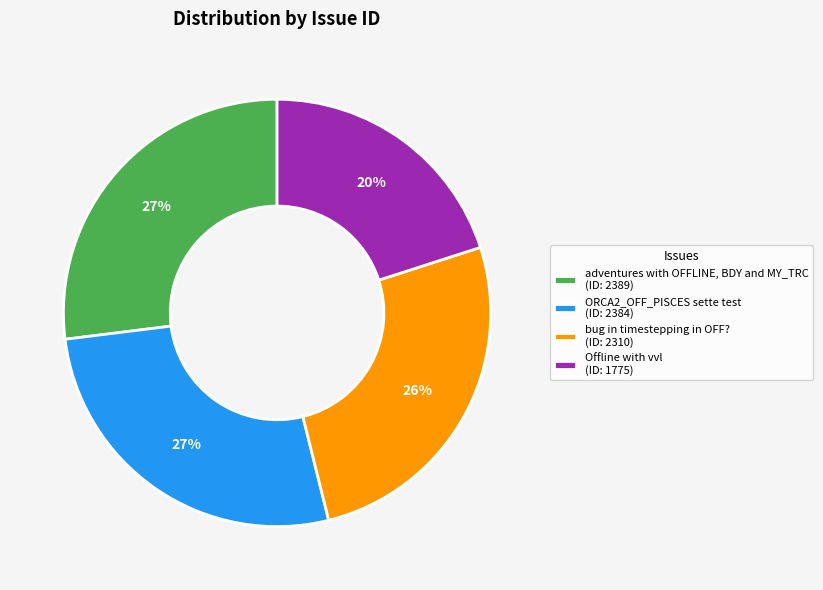

Do ORCA2_OFF_PISCES sette test (ID: 2384) and adventures with OFFLINE, BDY and MY_TRC (ID: 2389) together represent more than half of the pie?

Yes